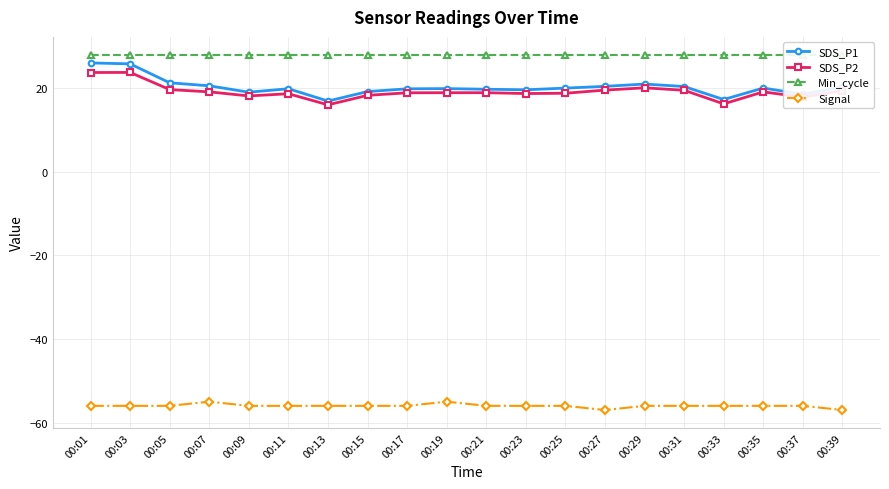

Does the chart have visible grid lines?

Yes